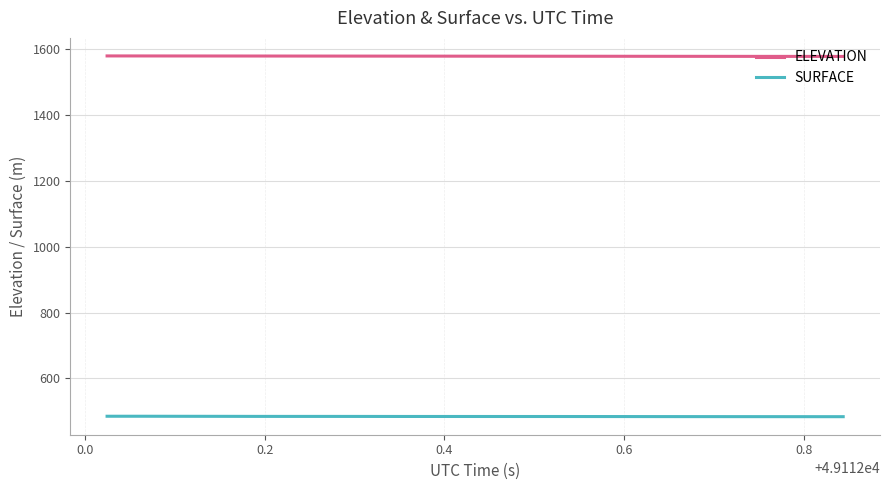

Which series has the largest total across all categories?

ELEVATION